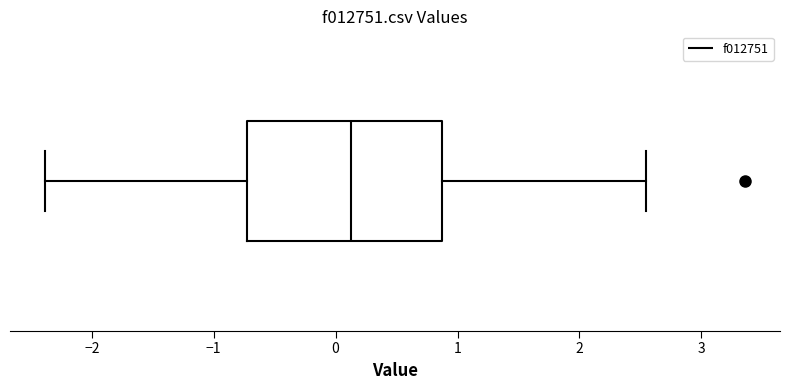

Read this box plot against the x-axis: the position of the median line, the range covered by the box, and the ends of both whiskers. The values are not printed on the chart, so give them approximately, as read against the axis.

median 0.1, box -0.7 to 0.9, whiskers -2.4 to 2.5